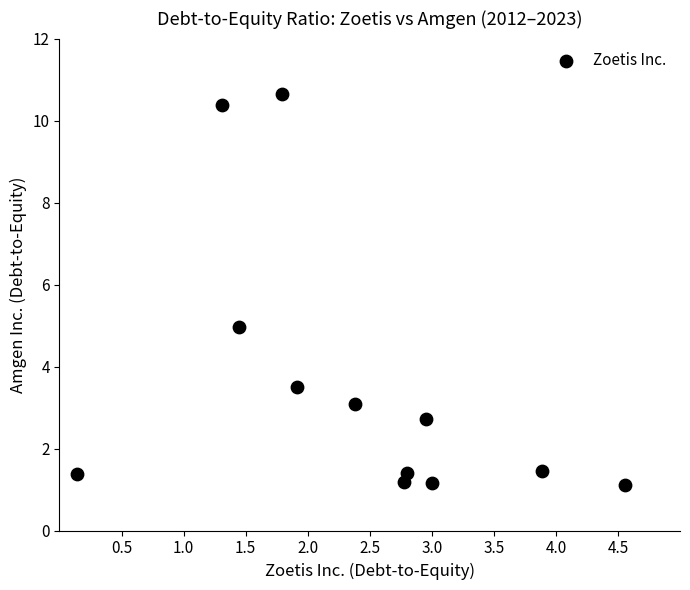

What is the average X value?

2.4